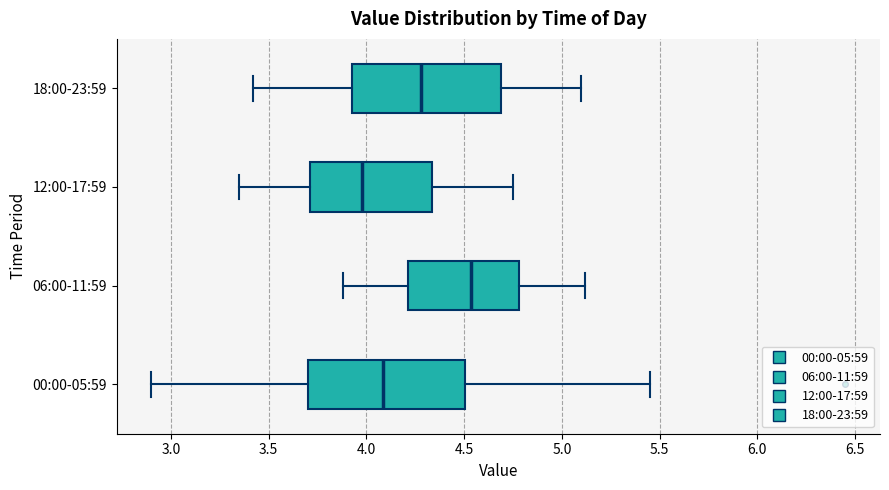

Which box's median line is the furthest to the right?

06:00-11:59